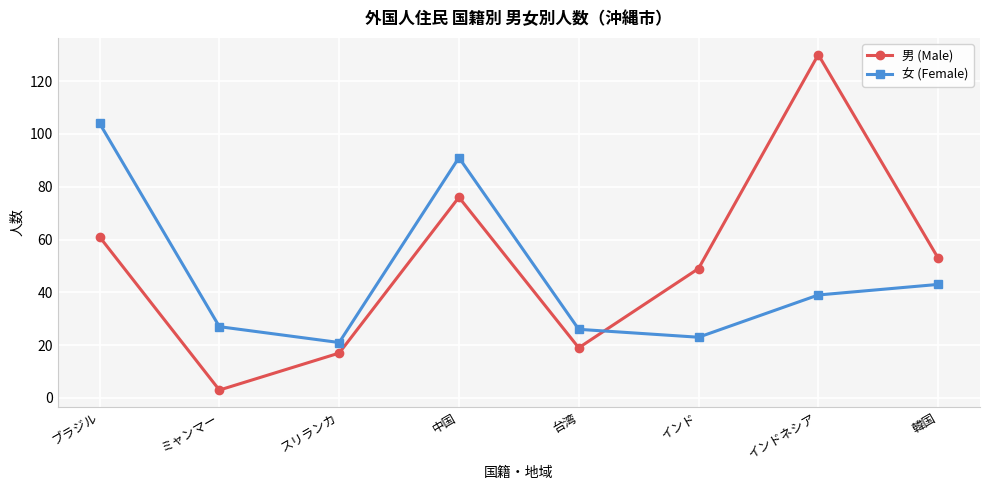

Does the chart have visible grid lines?

Yes